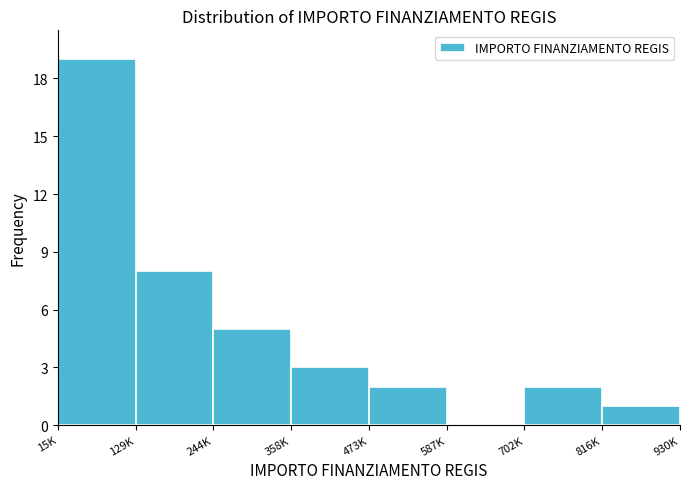

Reading left to right, transcribe all the data shown in this chart.

15K=19	129K=8	244K=5	358K=3	473K=2	587K=0	702K=2	816K=1